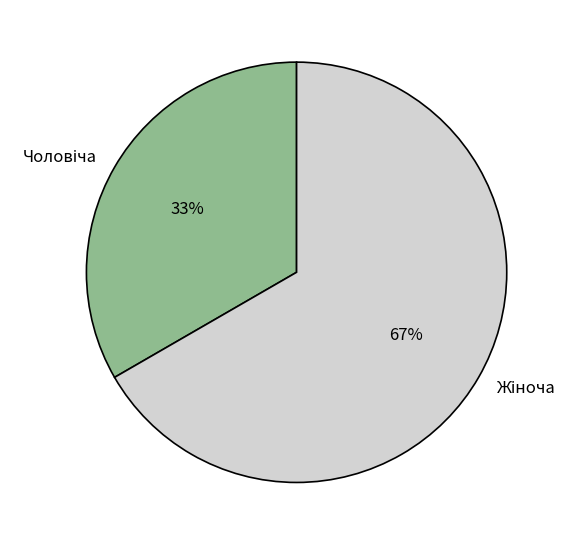

Is there a majority slice in this chart?

Yes